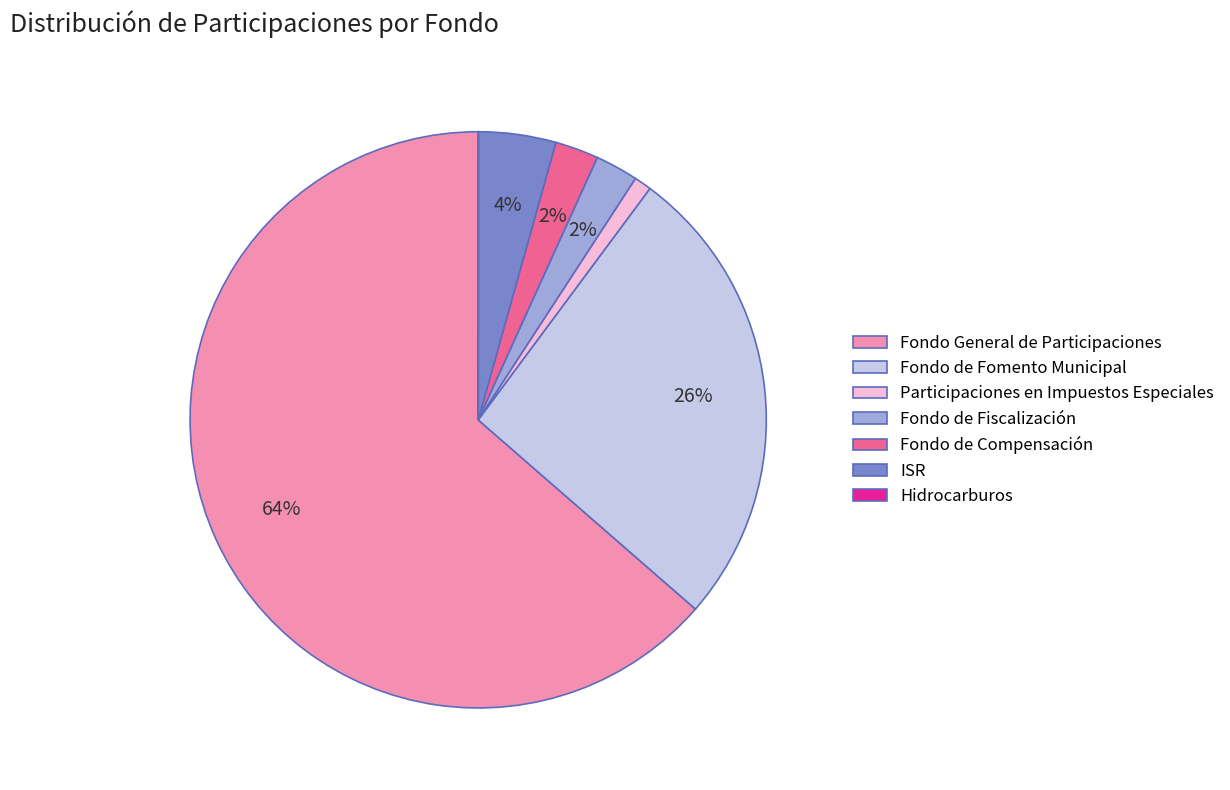

True or false: Fondo de Fiscalización accounts for 2% of the total.

True